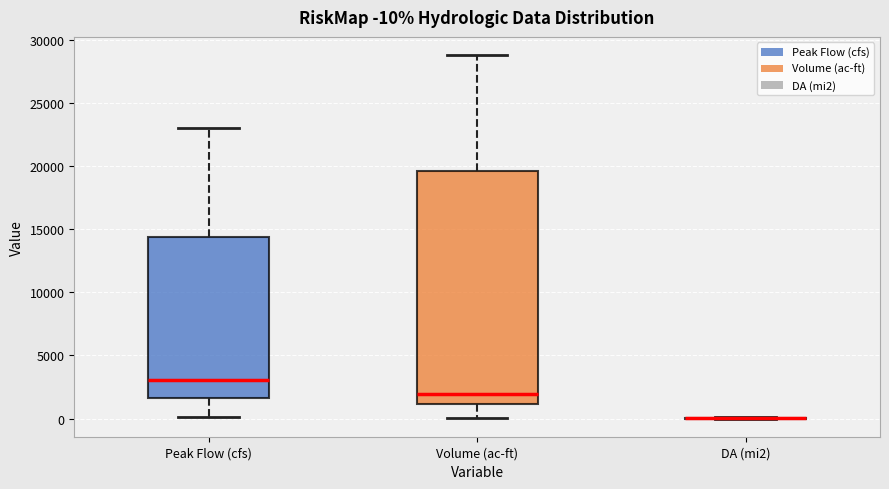

Comparing the boxes themselves (not the whiskers), which one is the tallest?

Volume (ac-ft)